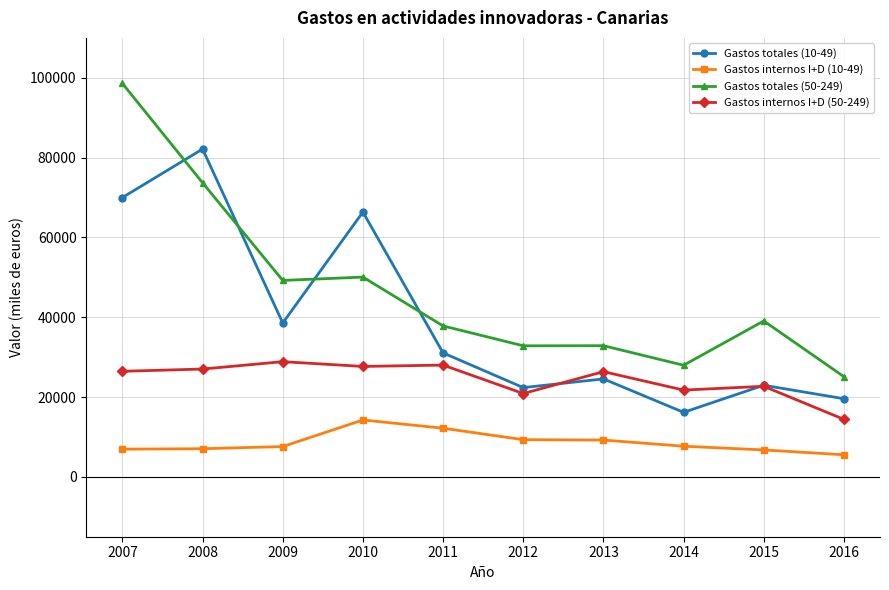

What is the approximate value of Gastos internos I+D (10-49) at 2013, to the nearest 10?

9230